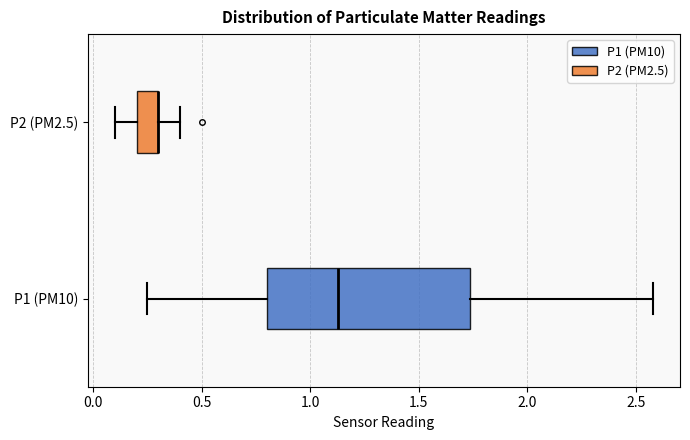

Reading bottom to top, transcribe this box plot: for each box, give where its median line is, the range the box spans, and where its two whiskers end, as read against the x-axis. The values are not printed on the chart, so give them approximately, as read against the axis.

P1 (PM10): median 1.15, box 0.80 to 1.75, whiskers 0.25 to 2.60
P2 (PM2.5): median 0.30 (drawn on the box's right edge), box 0.20 to 0.30, whiskers 0.10 to 0.40